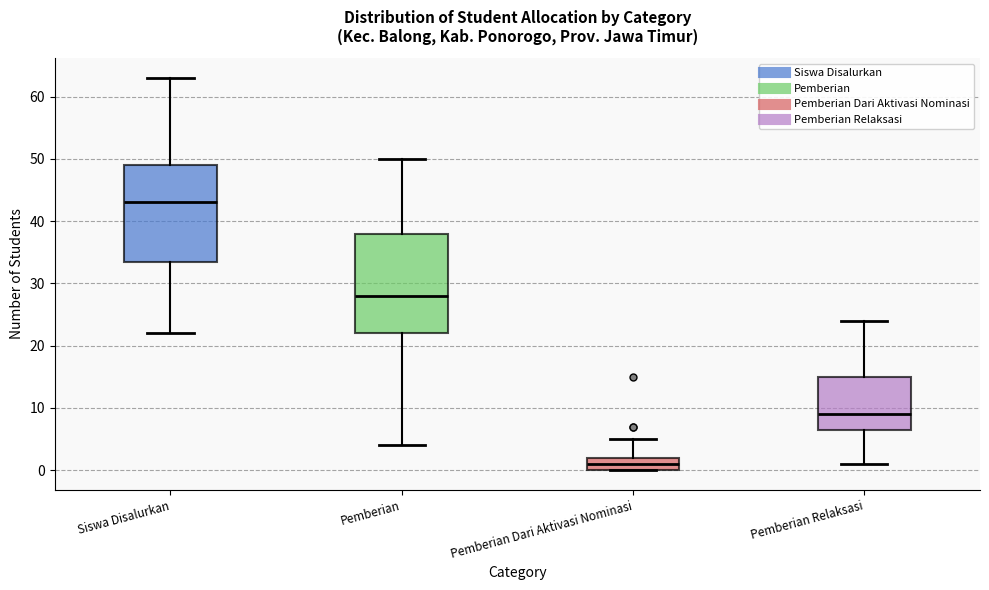

Which box's median line is the highest?

Siswa Disalurkan